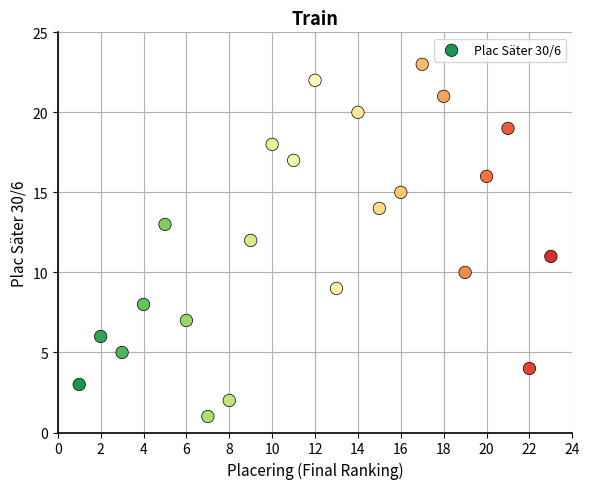

What is the range of X values (max minus min)?

22